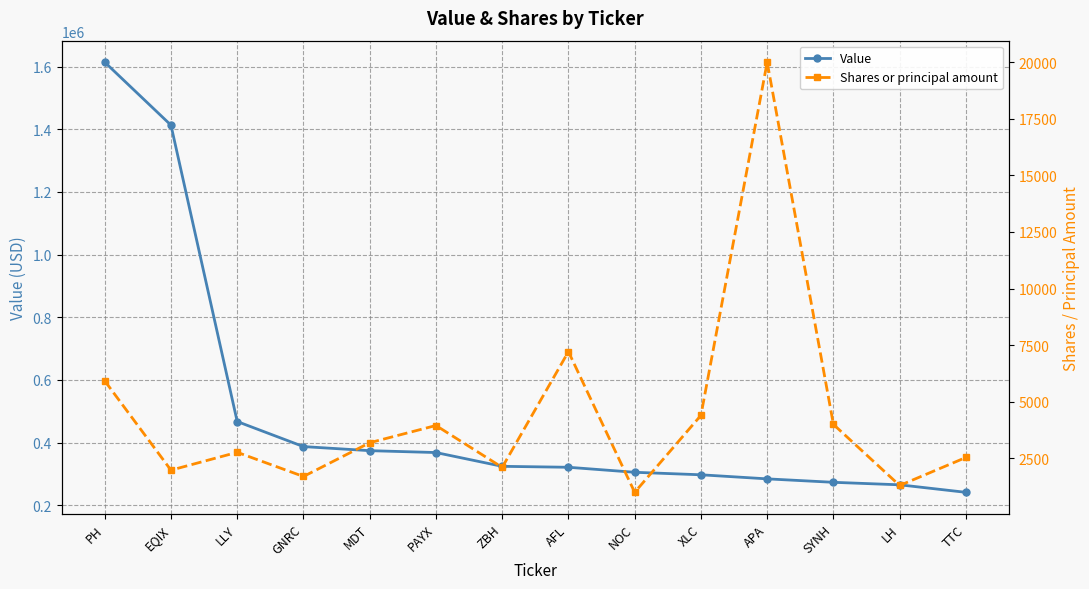

Between SYNH and NOC, which is larger?

NOC